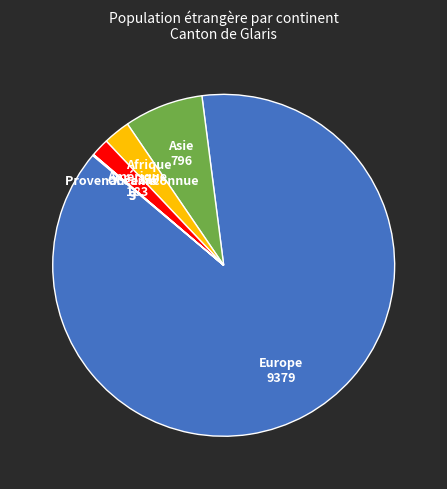

The Europe slice represents 83% of the pie. True or false?

False